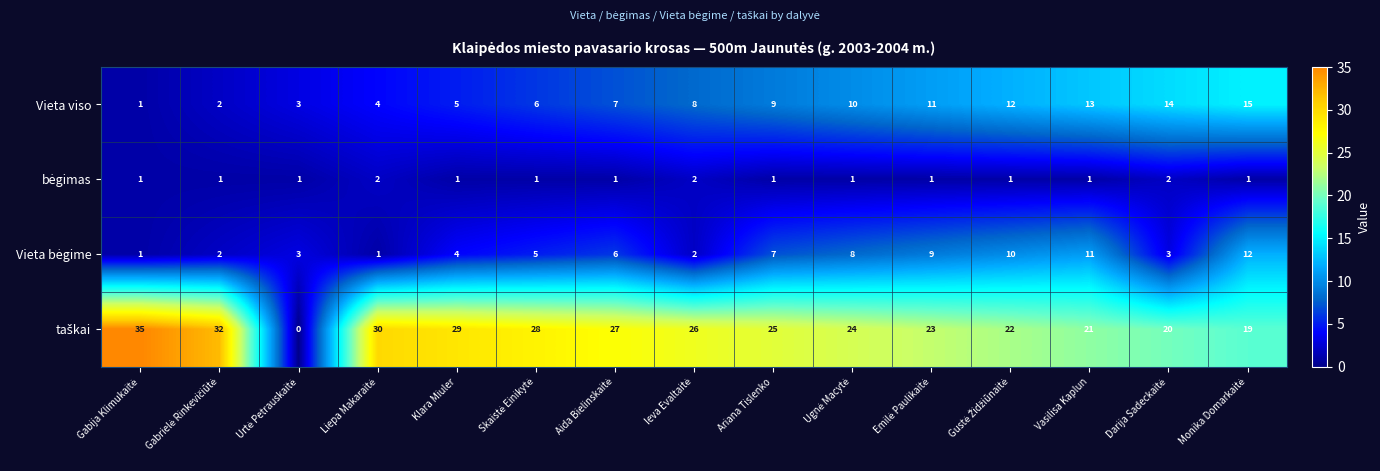

What is the difference between the second highest and second lowest values in the Vieta viso series?

12